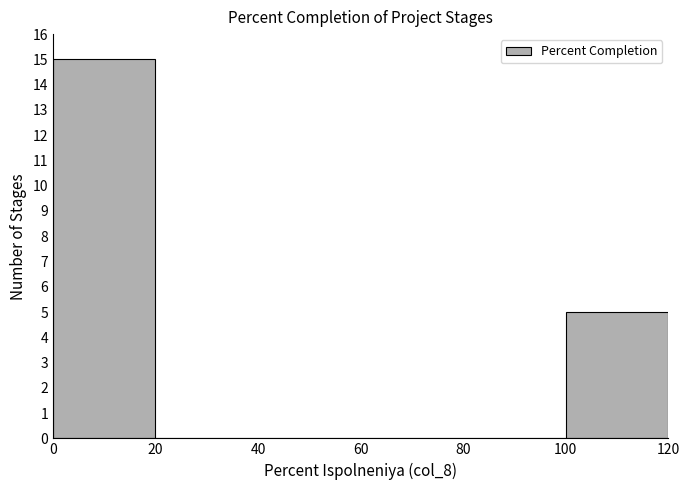

Reading left to right, transcribe this chart: for each bar, give the range it covers on the x-axis and its height. The values are not printed on the chart, so give them approximately, as read against the axis.

0 to 20: 15
20 to 40: 0
40 to 60: 0
60 to 80: 0
80 to 100: 0
100 to 120: 5